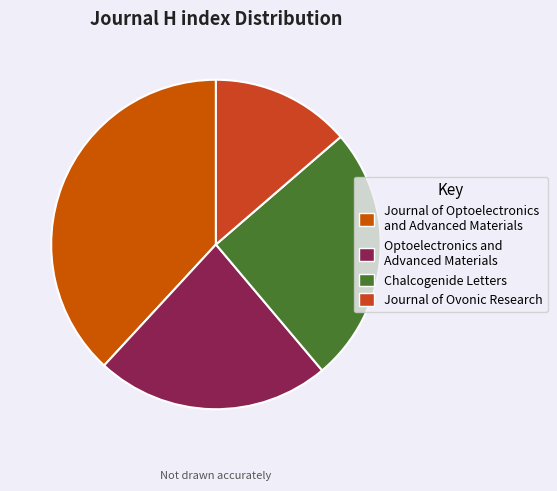

To the nearest percent, what portion does Journal of Optoelectronics and Advanced Materials represent?

38%